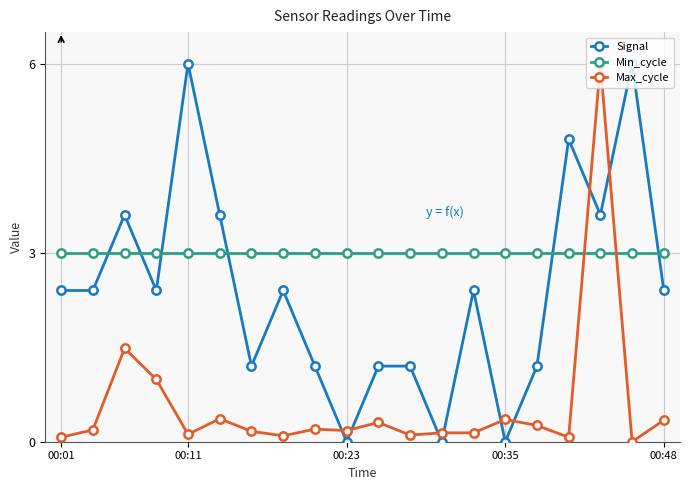

Which series has the largest total across all categories?

Min_cycle